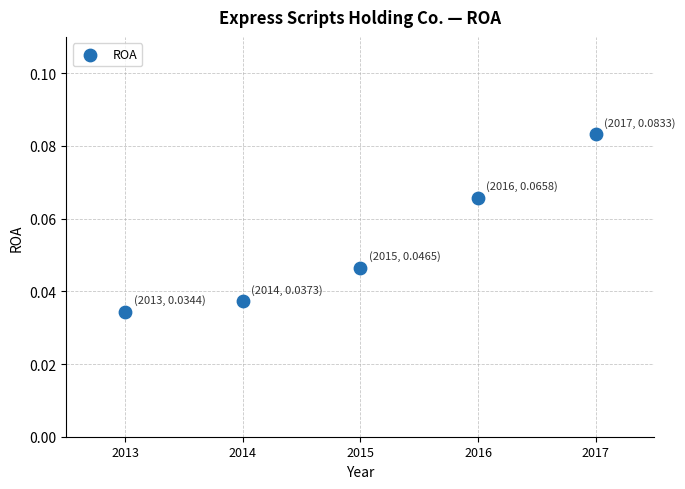

What is the average X value?

2015.0